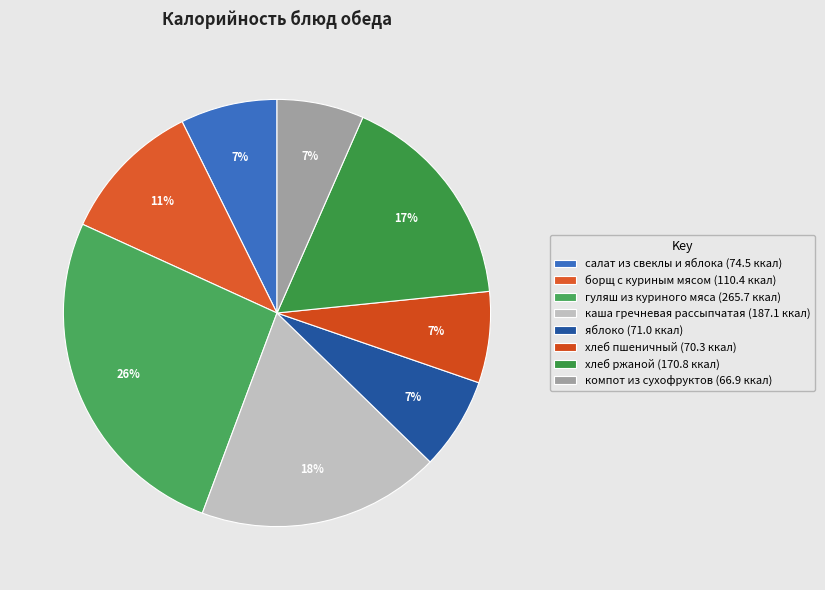

What is the change in value from салат из свеклы и яблока to борщ с куриным мясом?

+35.9